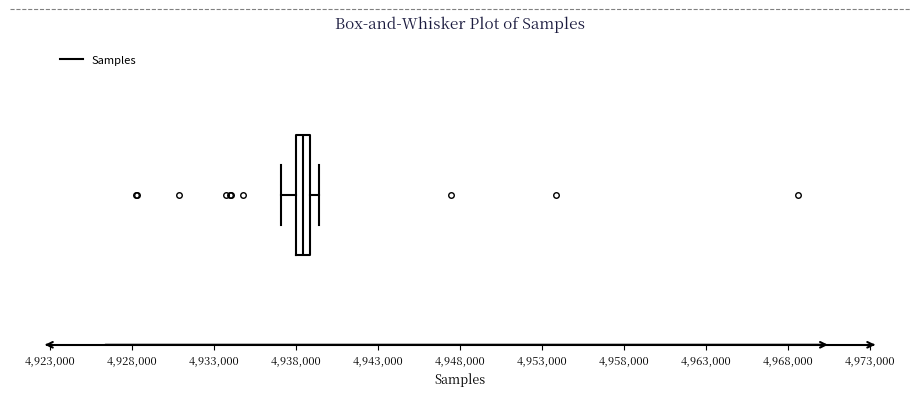

Transcribe this box plot: give where the median line is, the range the box spans, and where the two whiskers end, as read against the x-axis. The values are not printed on the chart, so give them approximately, as read against the axis.

median 4938500, box 4938000 to 4939000, whiskers 4937000 to 4939500